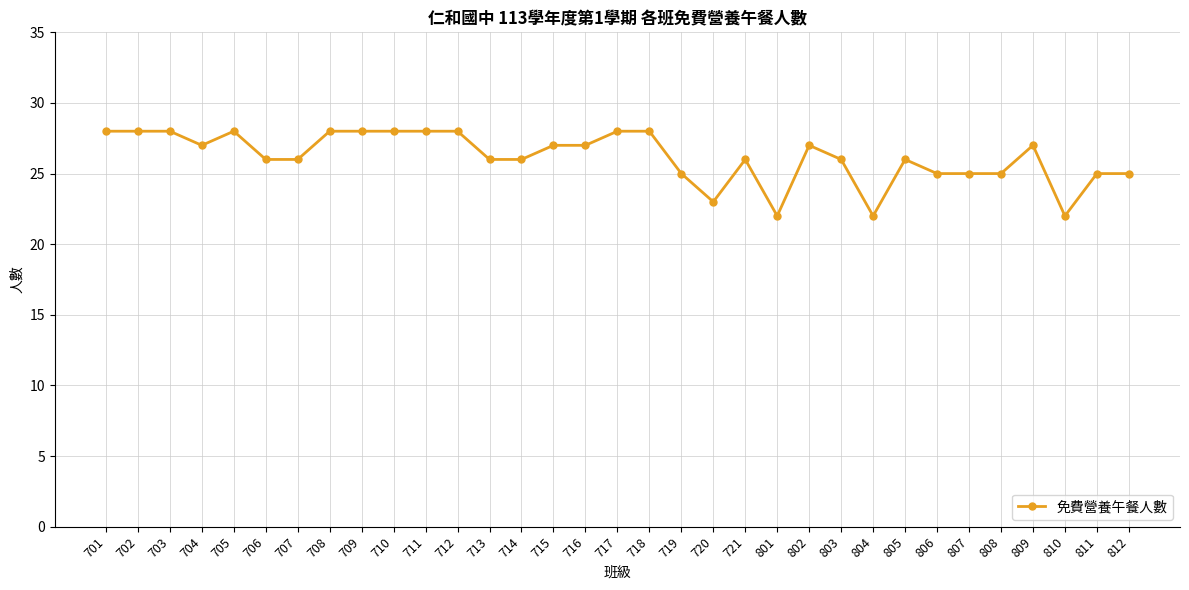

True or false: the data has more than 2 interior local peaks.

True